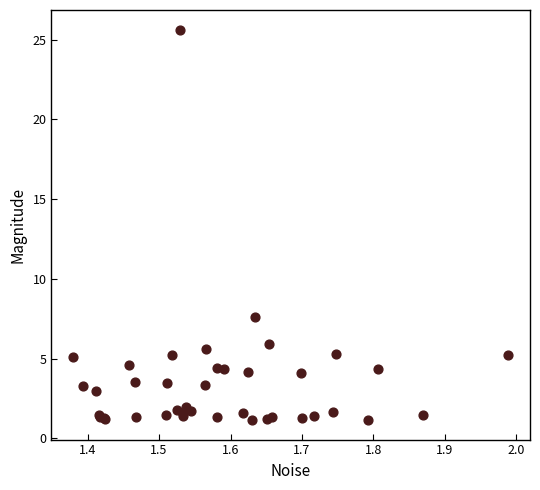

What Y value in the scatter plot is closest to 13?

7.6